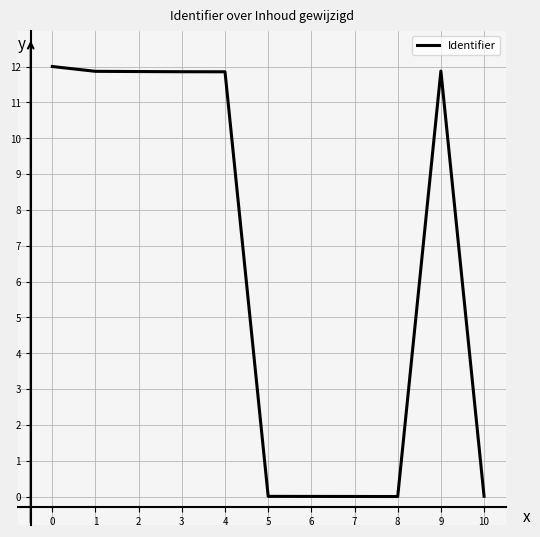

What is the greatest value displayed?

12.0